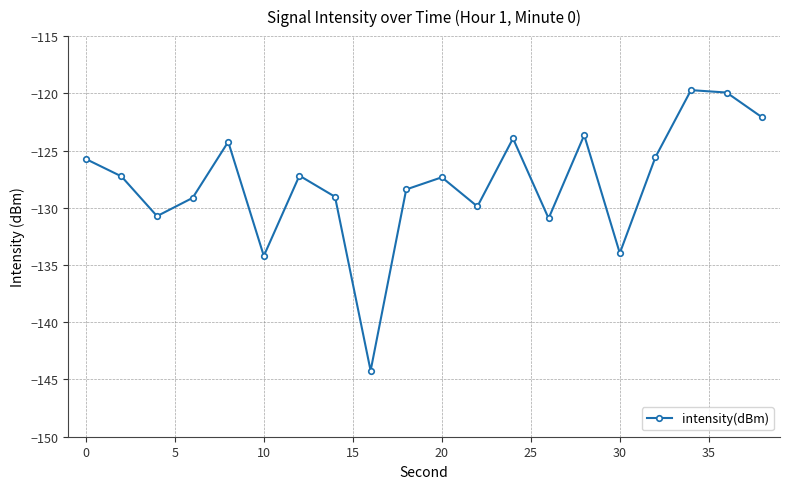

What is the value of the 16th point from the left?

-134.0